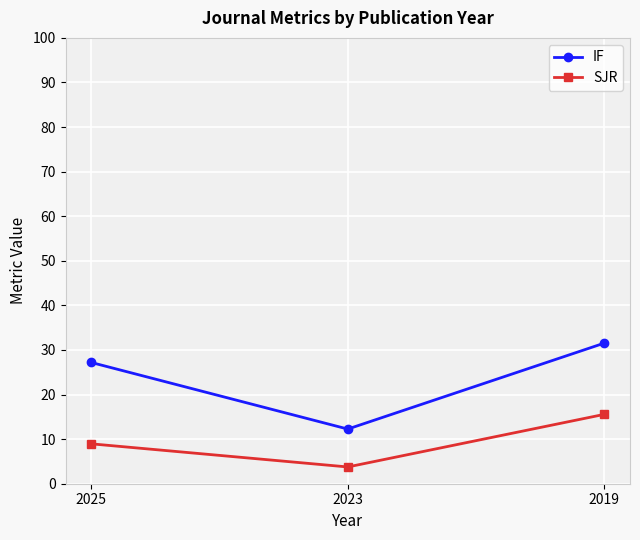

Between 2025 and 2019, which series saw the biggest shift?

SJR